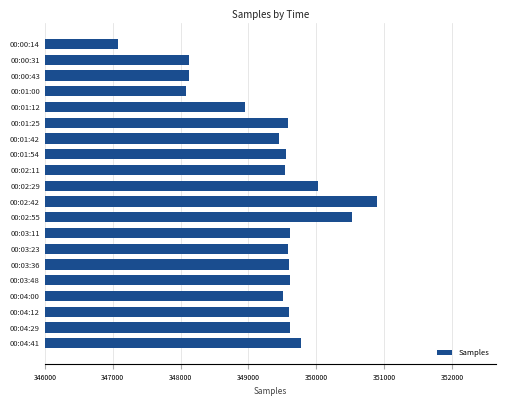

What is the value of the 4th bar from the top?

348074